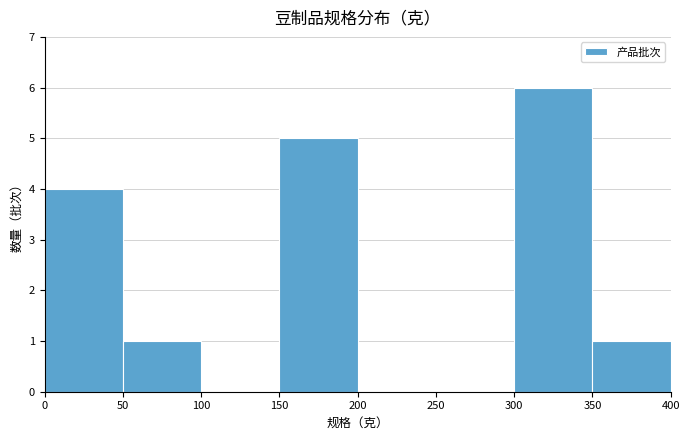

Reading left to right, list every bar in this chart as the range it spans on the x-axis followed by its height. The values are not printed on the chart, so give them approximately, as read against the axis.

0 to 50: 4
50 to 100: 1
100 to 150: 0
150 to 200: 5
200 to 250: 0
250 to 300: 0
300 to 350: 6
350 to 400: 1